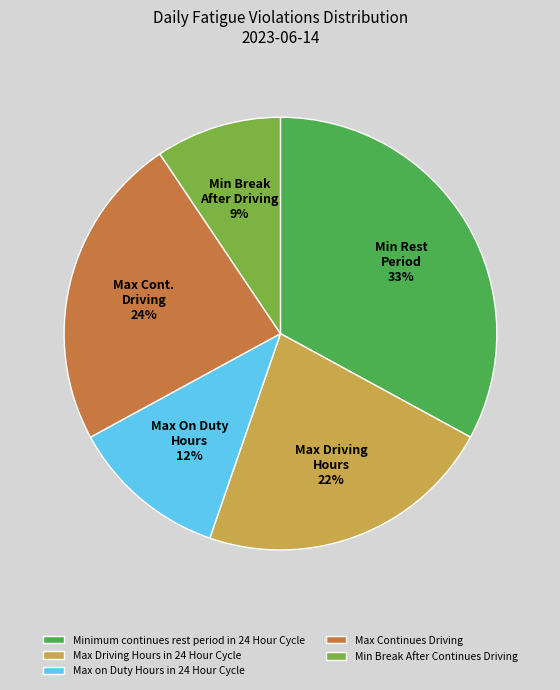

Does Max on Duty Hours in 24 Hour Cycle represent more than half of the total?

No